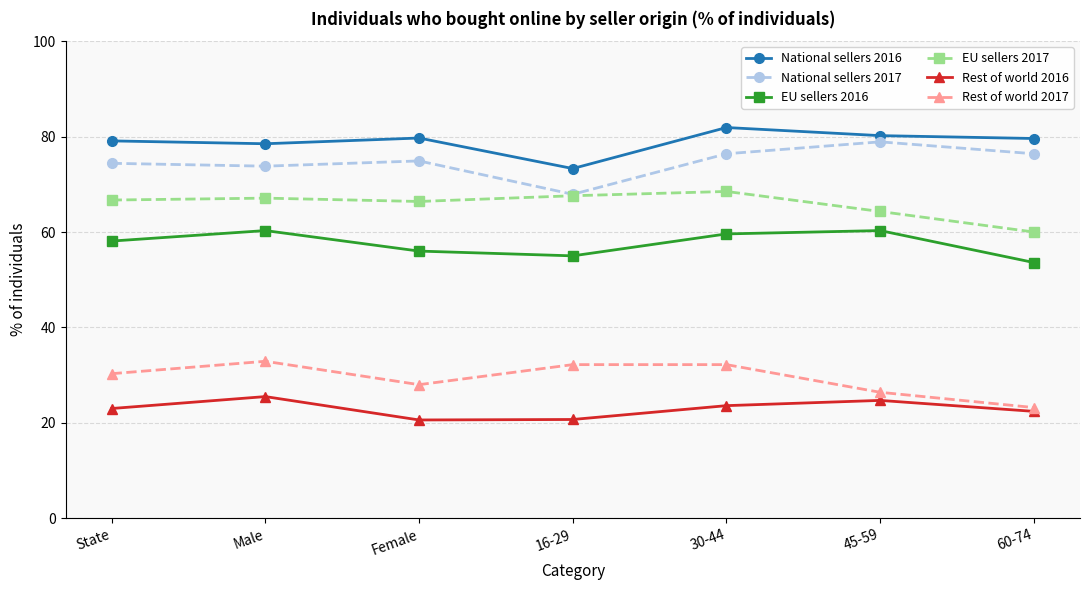

What is the highest value of the Rest of world 2017 series?

32.9